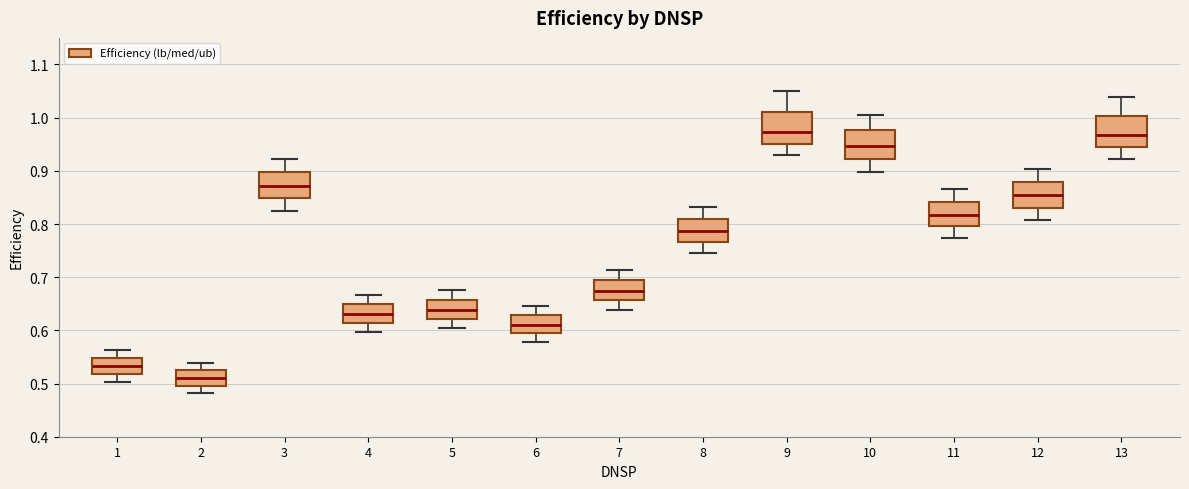

Reading left to right, read every box against the y-axis: the position of its median line, the range the box covers, and the ends of its whiskers. The values are not printed on the chart, so give them approximately, as read against the axis.

1: median 0.53, box 0.52 to 0.55, whiskers 0.50 to 0.56
2: median 0.51, box 0.50 to 0.52, whiskers 0.48 to 0.54
3: median 0.87, box 0.85 to 0.90, whiskers 0.82 to 0.92
4: median 0.63, box 0.61 to 0.65, whiskers 0.60 to 0.67
5: median 0.64, box 0.62 to 0.66, whiskers 0.60 to 0.68
6: median 0.61, box 0.59 to 0.63, whiskers 0.58 to 0.65
7: median 0.67, box 0.66 to 0.69, whiskers 0.64 to 0.71
8: median 0.79, box 0.77 to 0.81, whiskers 0.74 to 0.83
9: median 0.97, box 0.95 to 1.01, whiskers 0.93 to 1.05
10: median 0.95, box 0.92 to 0.98, whiskers 0.90 to 1.01
11: median 0.82, box 0.80 to 0.84, whiskers 0.77 to 0.86
12: median 0.85, box 0.83 to 0.88, whiskers 0.81 to 0.90
13: median 0.97, box 0.95 to 1.00, whiskers 0.92 to 1.04